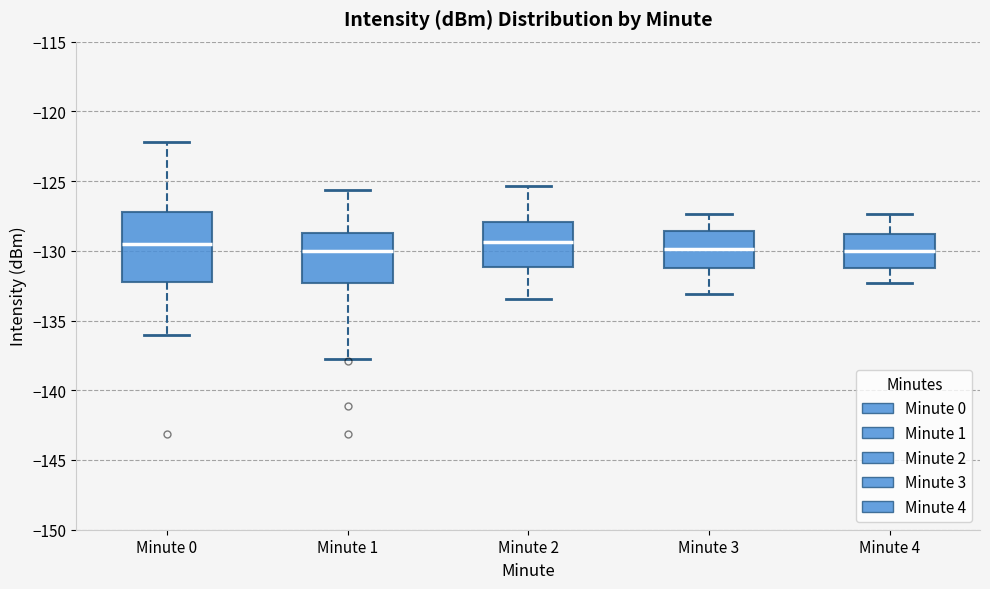

Which box is the tallest, from its lower edge to its upper edge?

Minute 0